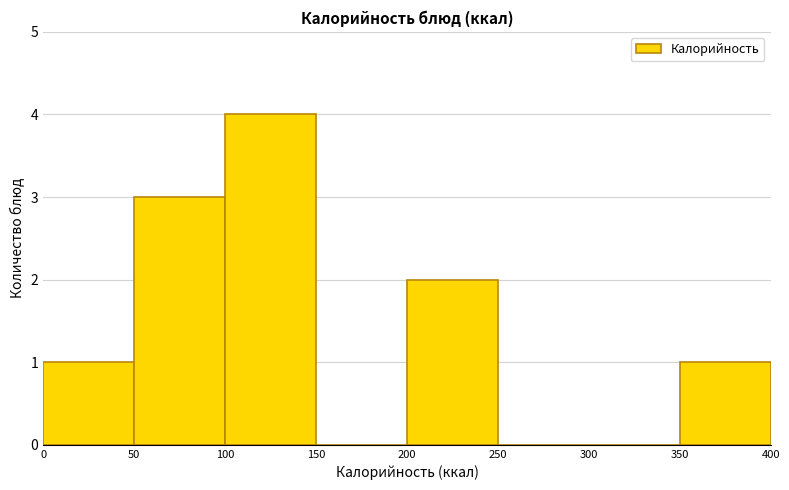

How tall is the bar that spans 350 to 400 on the x-axis? The values are not printed on the chart, so give them approximately, as read against the axis.

1